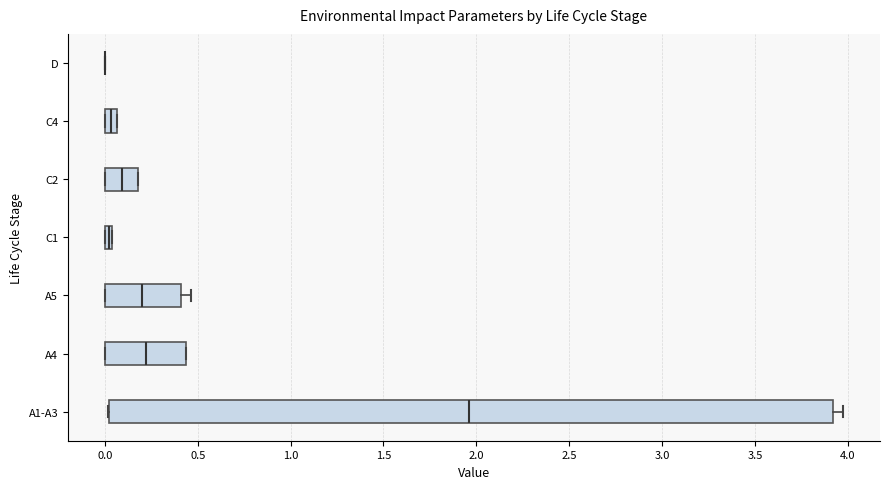

Comparing the boxes themselves (not the whiskers), which one is the widest?

A1-A3